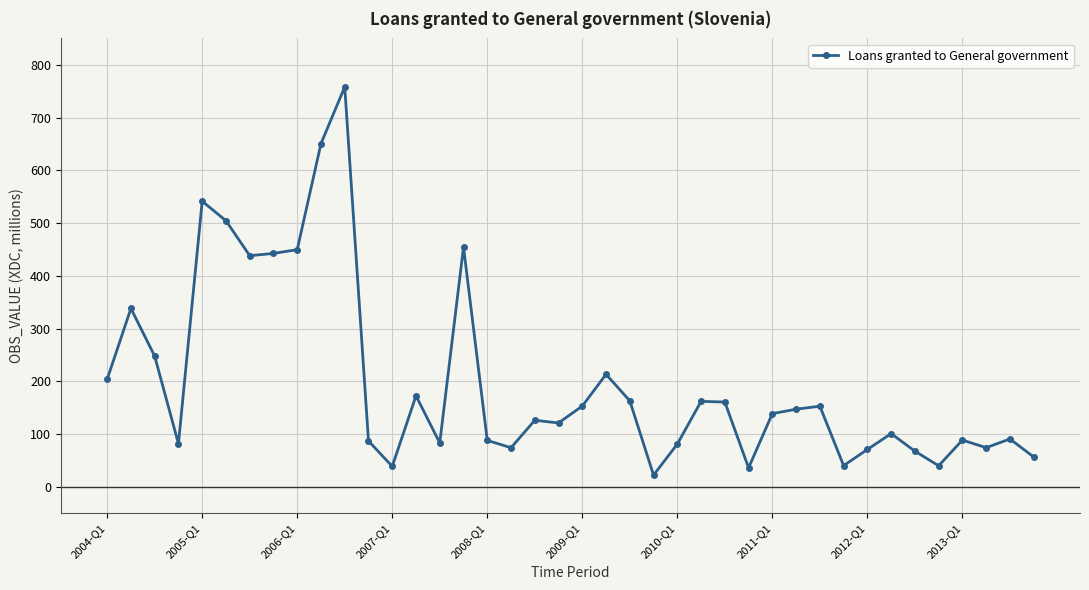

How many distinct data groups are displayed?

1